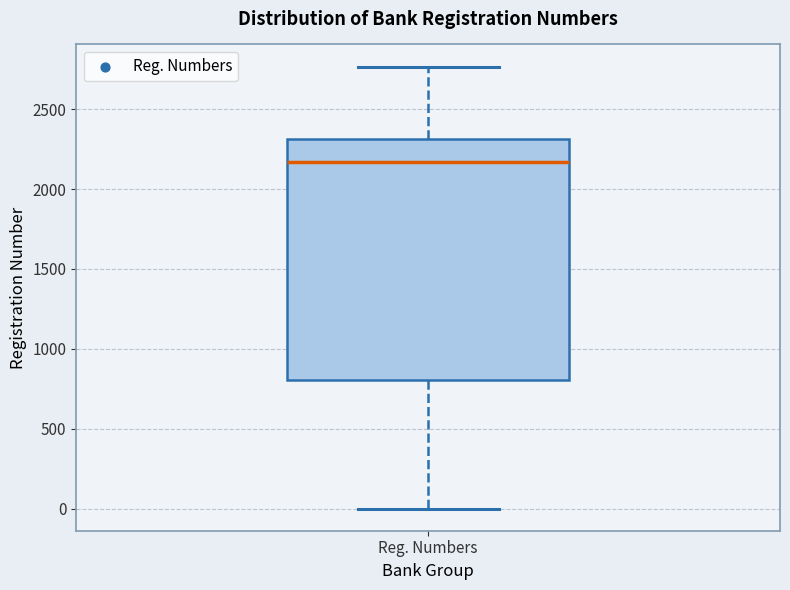

Transcribe this box plot: give where the median line is, the range the box spans, and where the two whiskers end, as read against the y-axis. The values are not printed on the chart, so give them approximately, as read against the axis.

median 2150, box 800 to 2300, whiskers 0 to 2750